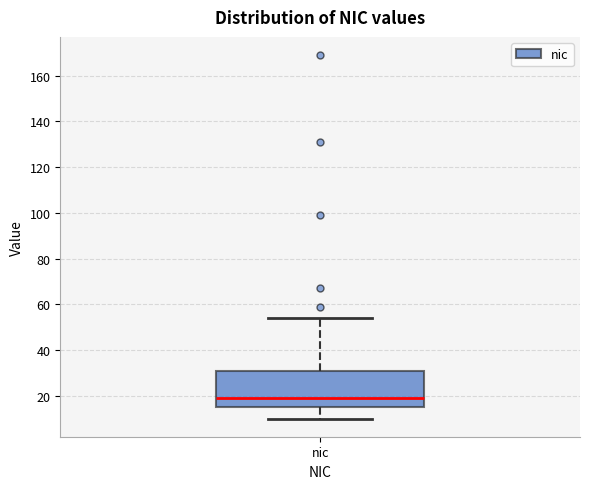

Read this box plot against the y-axis: the position of the median line, the range covered by the box, and the ends of both whiskers. The values are not printed on the chart, so give them approximately, as read against the axis.

median 20, box 16 to 32, whiskers 10 to 54